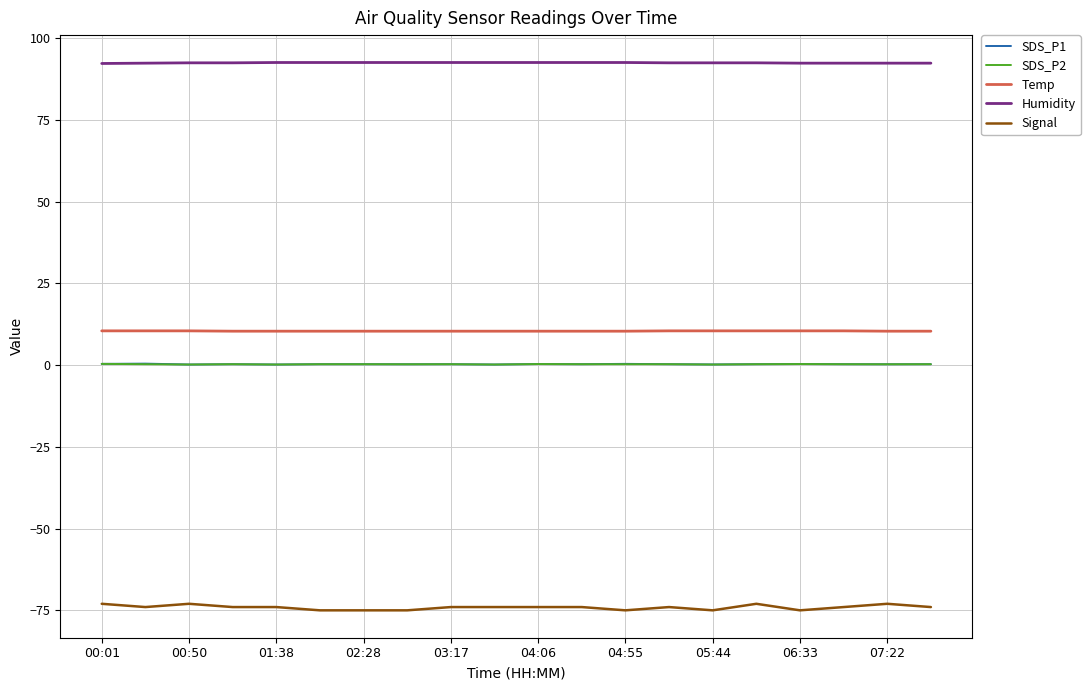

What is the minimum value shown in the chart?

-75.0